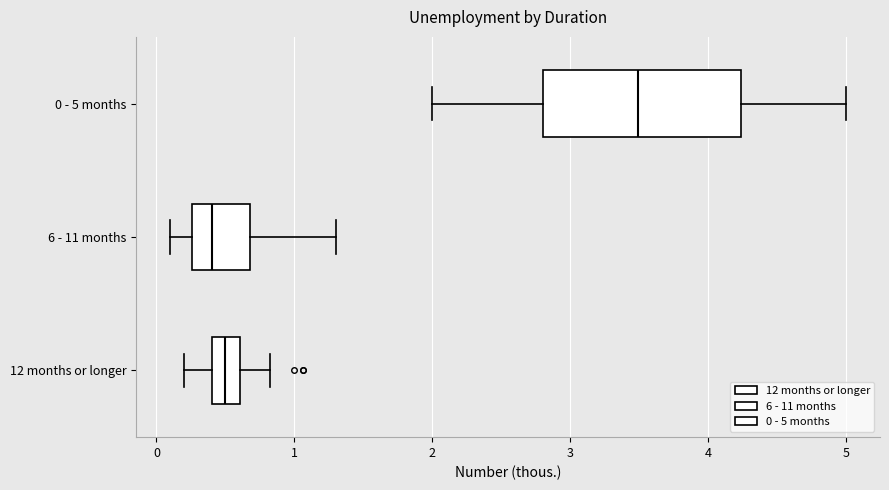

Reading bottom to top, read every box against the x-axis: the position of its median line, the range the box covers, and the ends of its whiskers. The values are not printed on the chart, so give them approximately, as read against the axis.

12 months or longer: median 0.5, box 0.4 to 0.6, whiskers 0.2 to 0.8
6 - 11 months: median 0.4, box 0.3 to 0.7, whiskers 0.1 to 1.3
0 - 5 months: median 3.5, box 2.8 to 4.2, whiskers 2.0 to 5.0